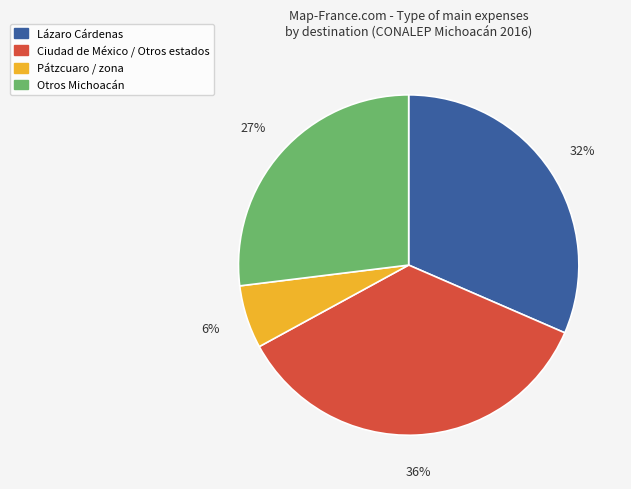

How many slices are in this pie chart?

4